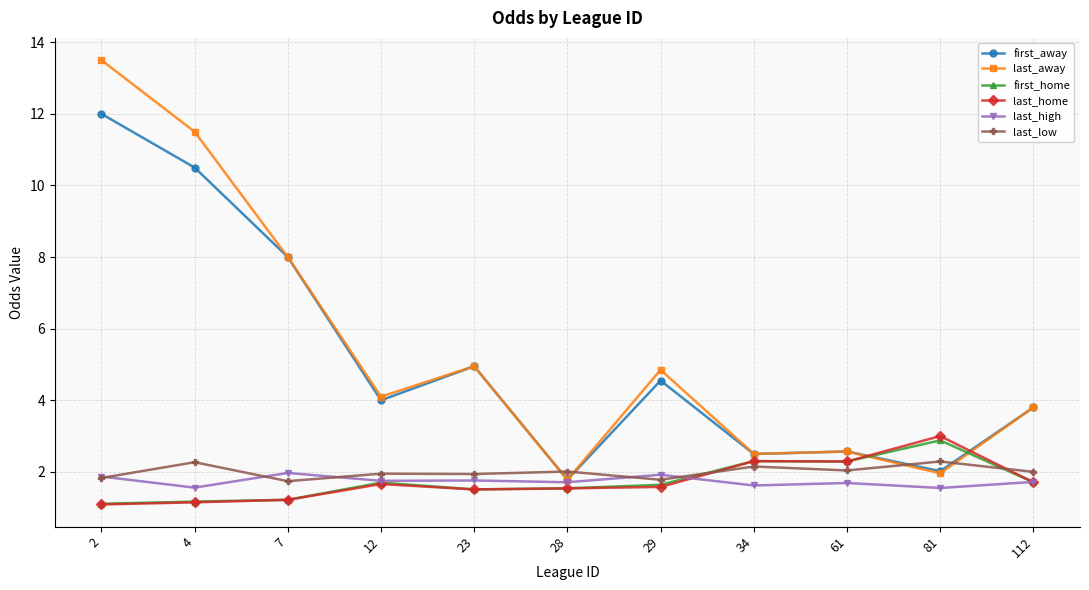

List the series in order of their peak value, lowest first.

last_high, last_low, first_home, last_home, first_away, last_away